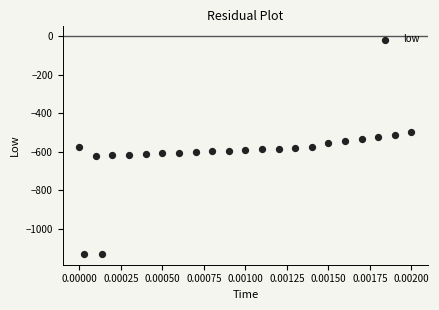

What is the range of Y values (max minus min)?

634.7